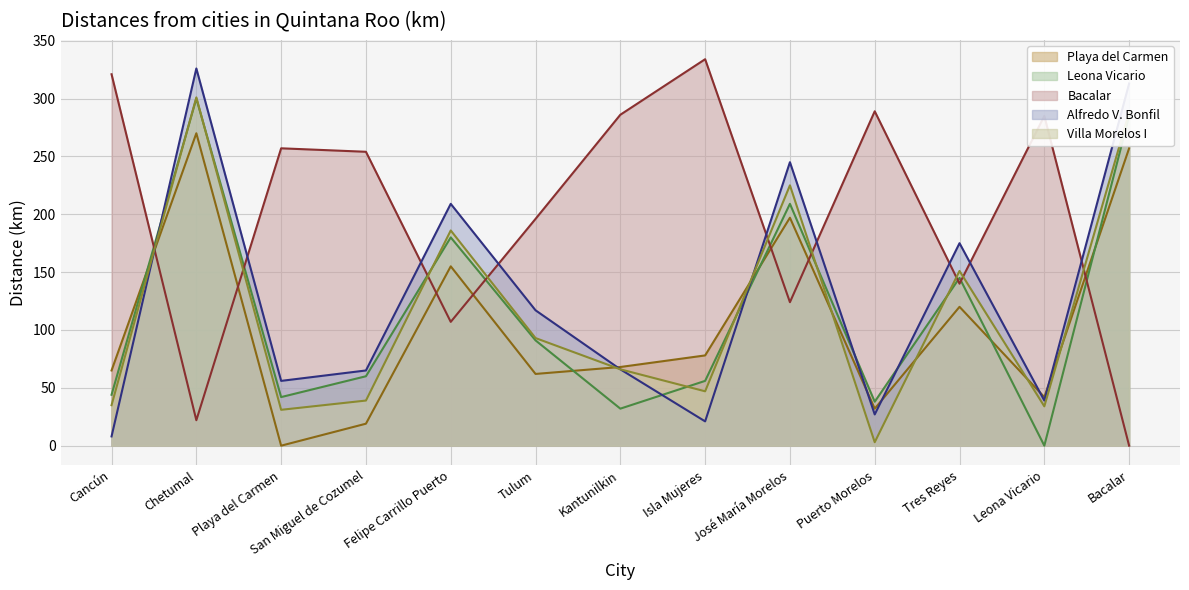

At which category does Villa Morelos I reach its first local valley?

Playa del Carmen